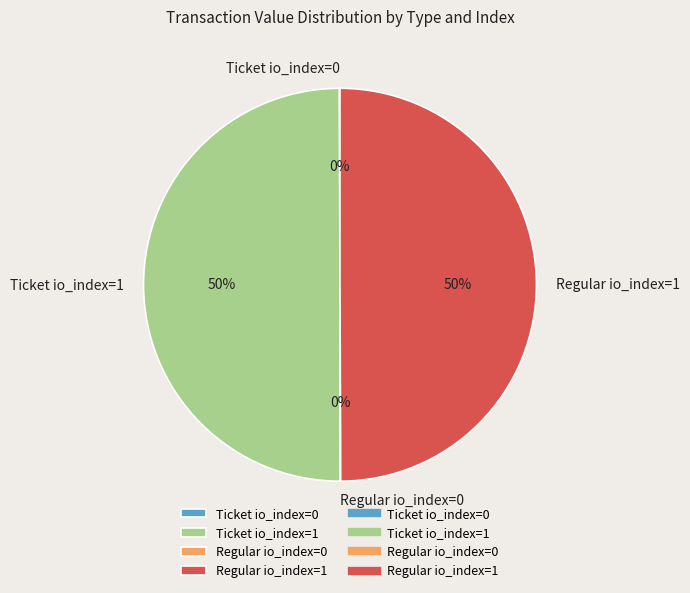

To the nearest percent, what portion does Ticket io_index=1 represent?

50%